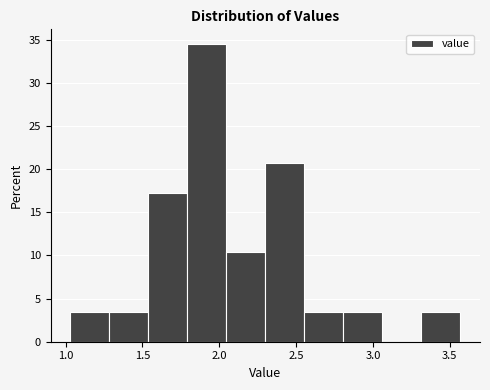

Reading left to right, transcribe this chart: for each bar, give the range it covers on the x-axis and its height. Neither the bar edges nor the heights are printed on the chart, so give them approximately, as read against the axes.

1.05 to 1.30: 3.5
1.30 to 1.55: 3.5
1.55 to 1.80: 17.0
1.80 to 2.05: 34.5
2.05 to 2.30: 10.5
2.30 to 2.55: 20.5
2.55 to 2.80: 3.5
2.80 to 3.05: 3.5
3.05 to 3.30: 0
3.30 to 3.55: 3.5